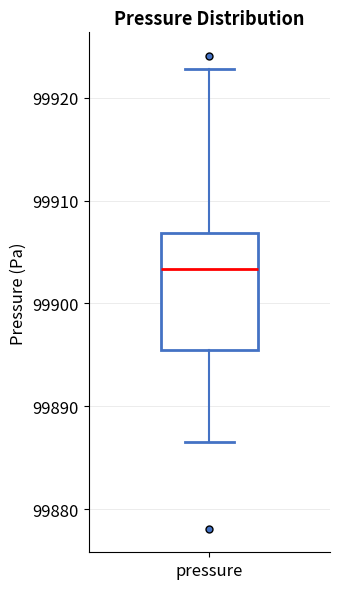

Where does the median line of the box for pressure sit on the y-axis? The values are not printed on the chart, so give them approximately, as read against the axis.

99903